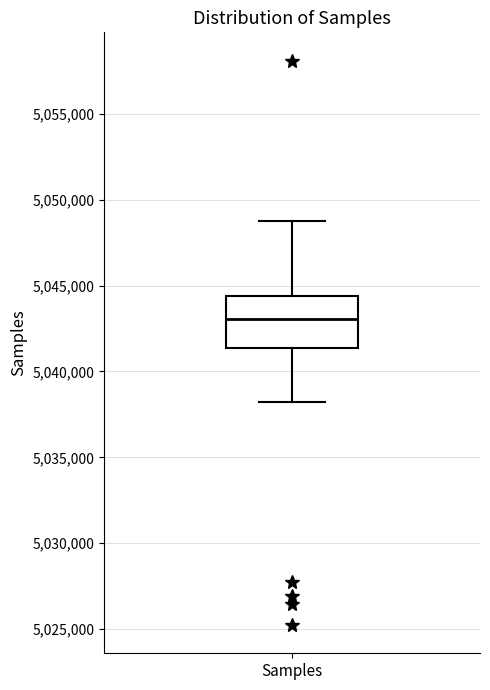

Where does the upper whisker of the box for Samples end on the y-axis? The values are not printed on the chart, so give them approximately, as read against the axis.

5049000